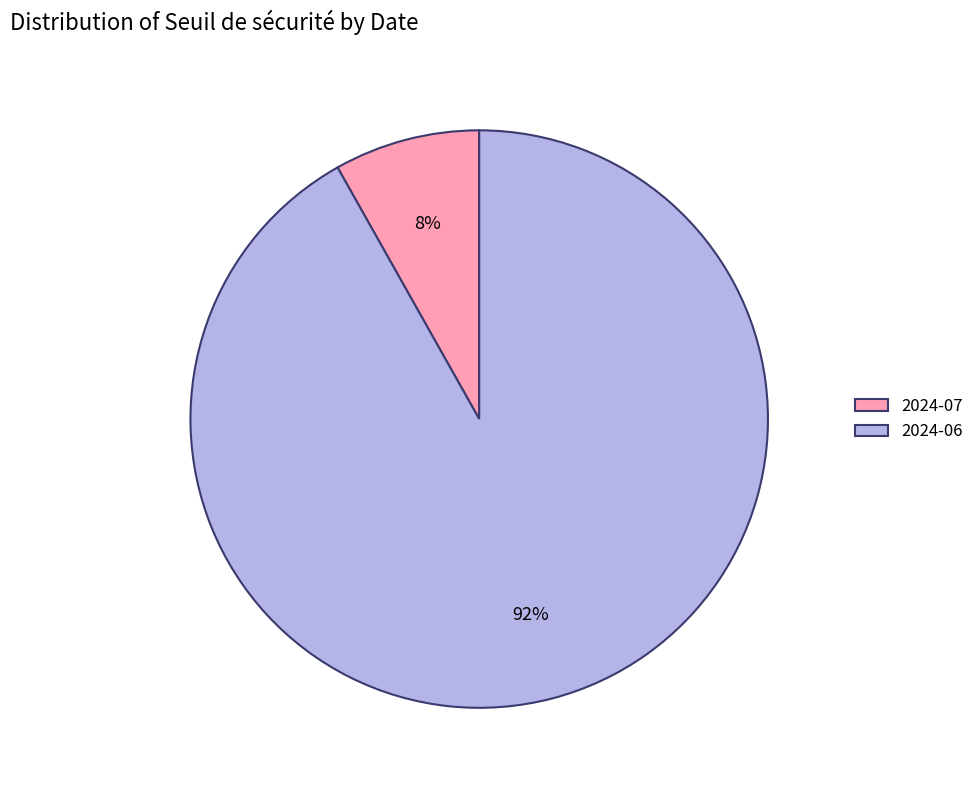

How many segments does this pie chart have?

2